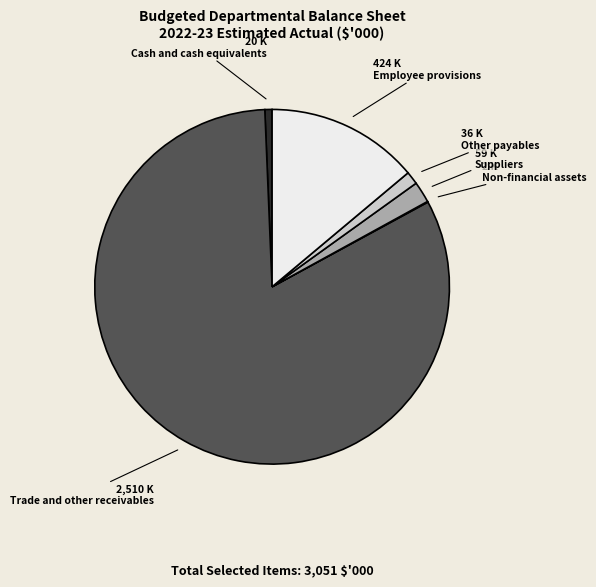

The Cash and cash equivalents slice represents 1% of the pie. True or false?

True